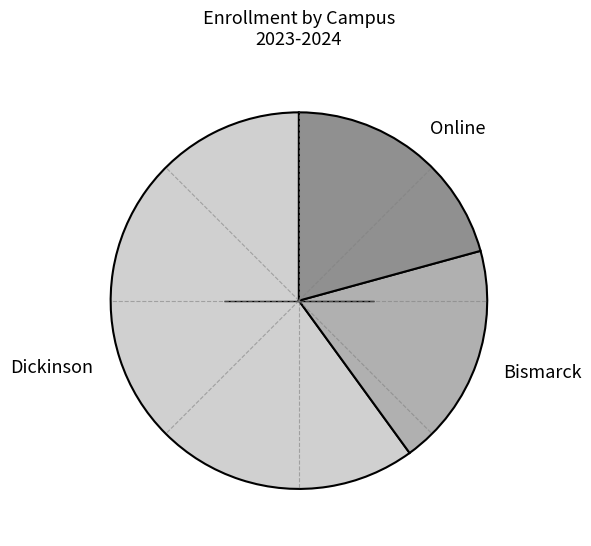

Is it true that Online is 21% of the pie?

True